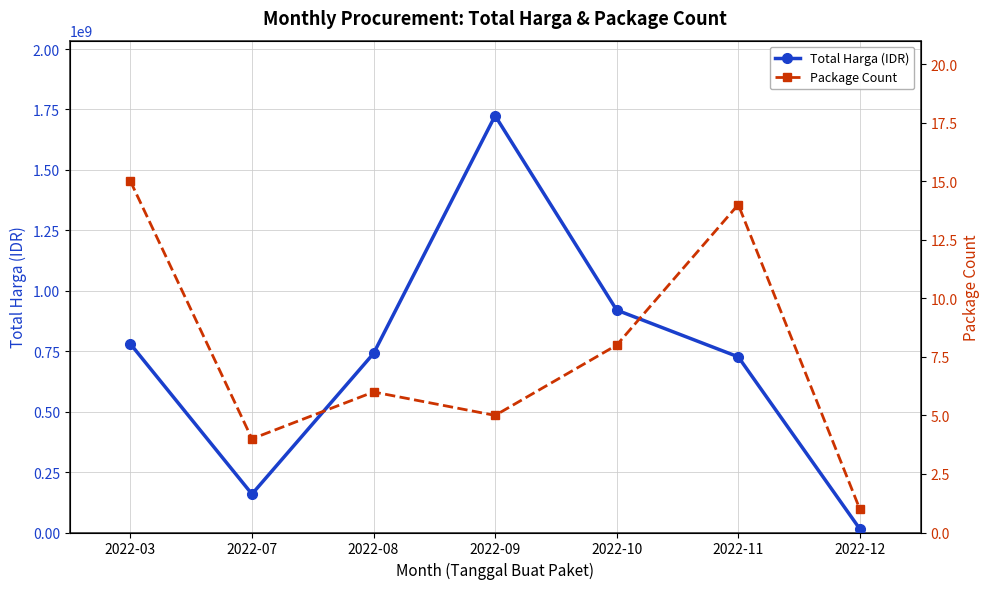

What is the minimum value shown in the chart?

1